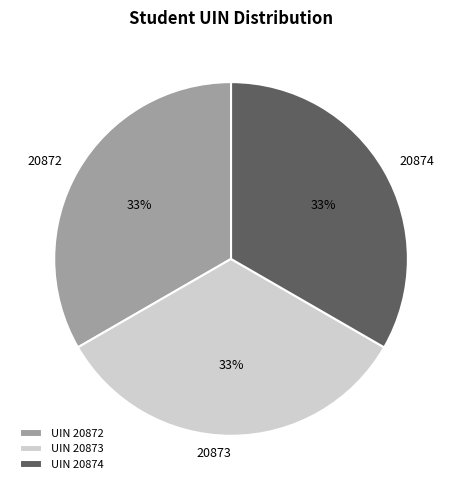

The 20872 slice represents 33% of the pie. True or false?

True